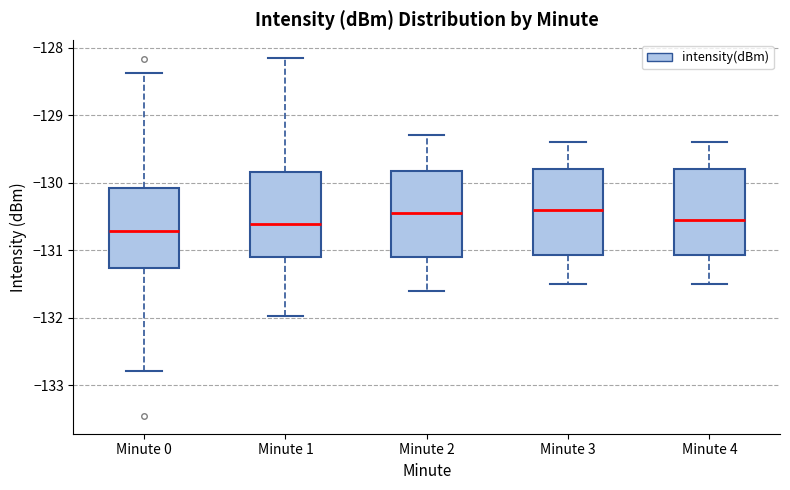

Reading left to right, read every box against the y-axis: the position of its median line, the range the box covers, and the ends of its whiskers. The values are not printed on the chart, so give them approximately, as read against the axis.

Minute 0: median -130.7, box -131.3 to -130.1, whiskers -132.8 to -128.4
Minute 1: median -130.6, box -131.1 to -129.8, whiskers -132.0 to -128.1
Minute 2: median -130.4, box -131.1 to -129.8, whiskers -131.6 to -129.3
Minute 3: median -130.4, box -131.1 to -129.8, whiskers -131.5 to -129.4
Minute 4: median -130.5, box -131.1 to -129.8, whiskers -131.5 to -129.4